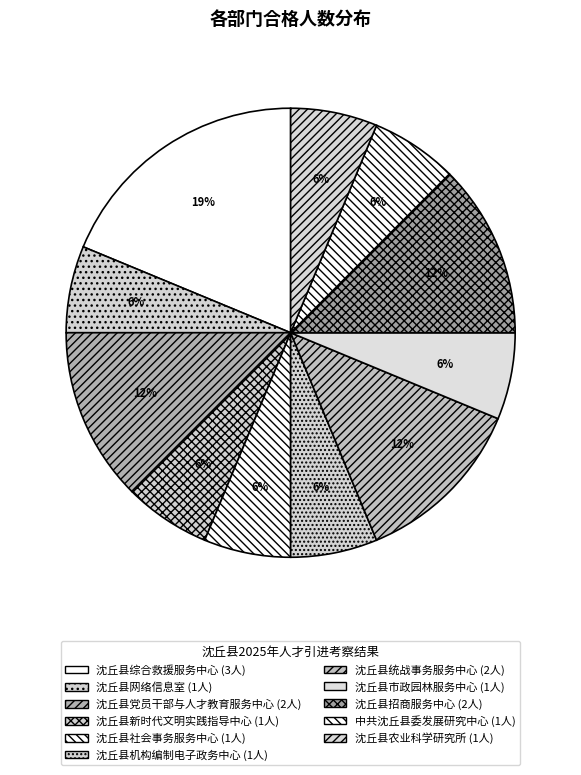

Is there any slice that represents more than half of the pie?

No